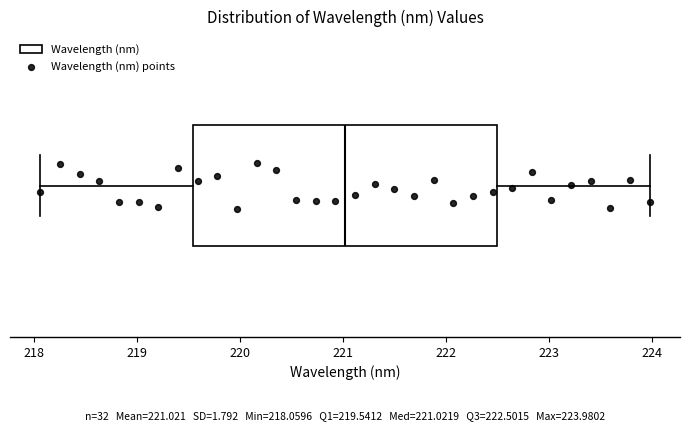

Read this box plot against the x-axis: the position of the median line, the range covered by the box, and the ends of both whiskers. The values are not printed on the chart, so give them approximately, as read against the axis.

median 221.0, box 219.5 to 222.5, whiskers 218.1 to 224.0